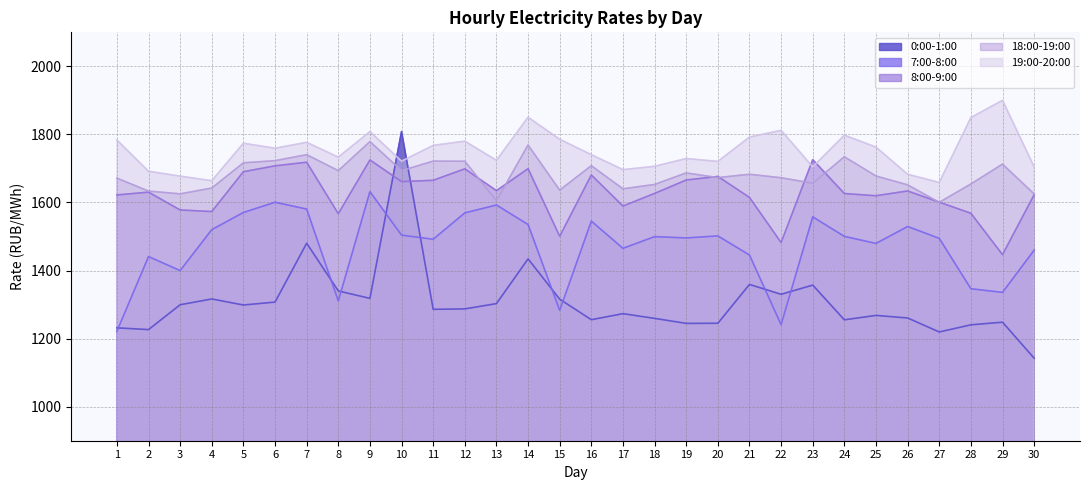

What is the greatest value displayed?

1900.2